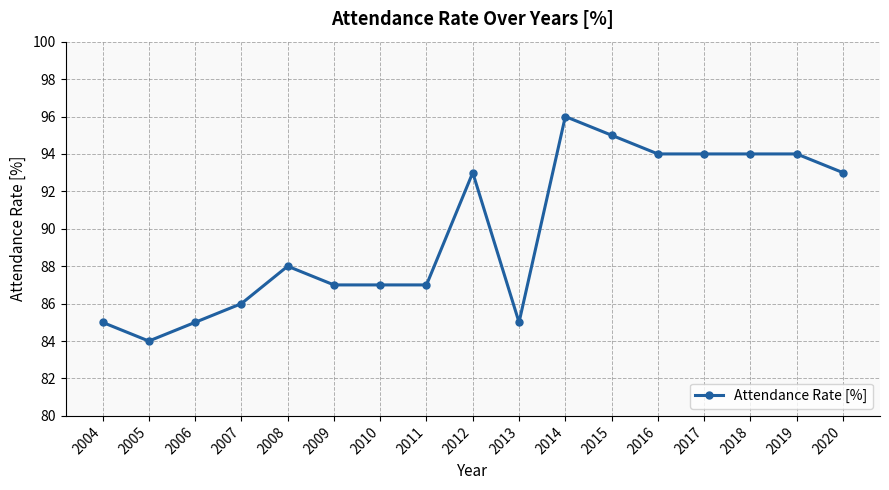

What is the difference between the second highest and second lowest values?

10